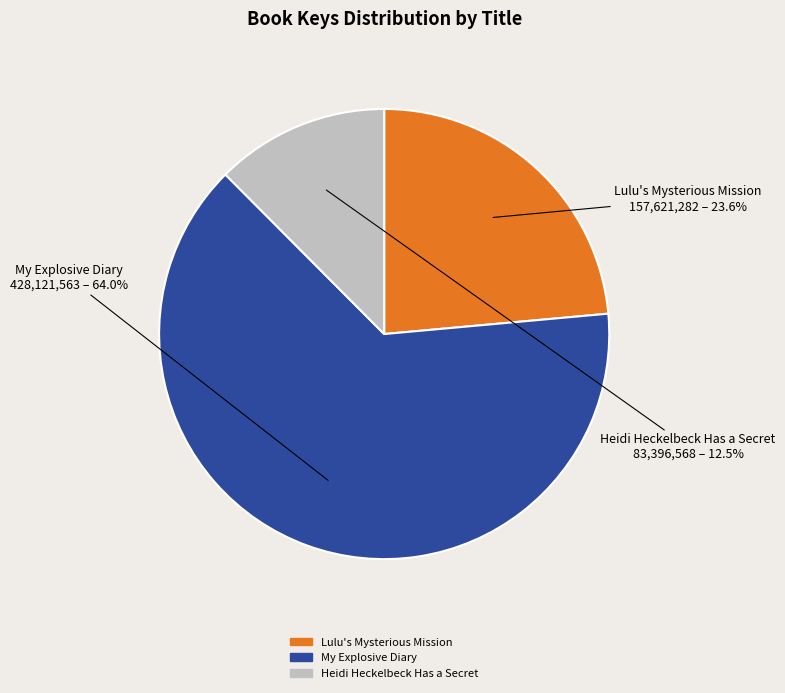

Which category has the smallest portion of the pie?

Heidi Heckelbeck Has a Secret